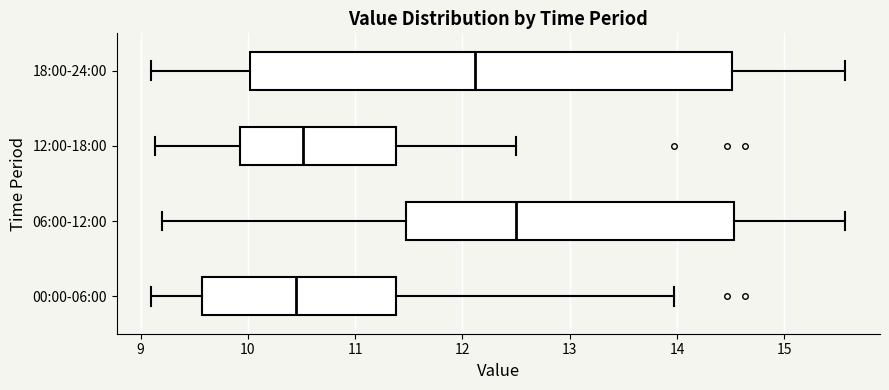

Comparing the boxes themselves (not the whiskers), which one is the widest?

18:00-24:00